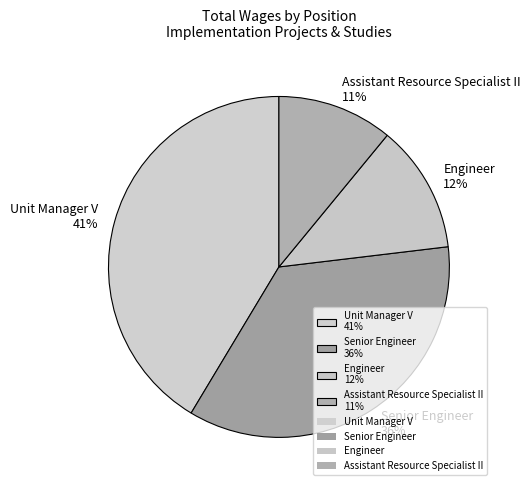

Do Senior Engineer and Unit Manager V together represent more than half of the pie?

Yes